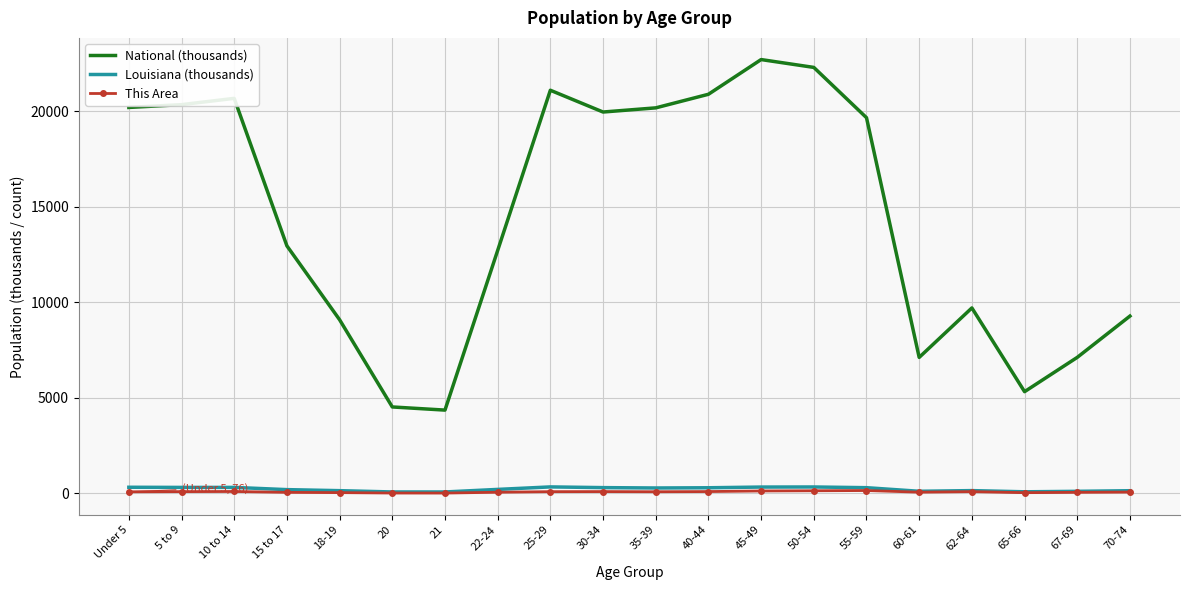

What is the minimum value shown in the chart?

10.0